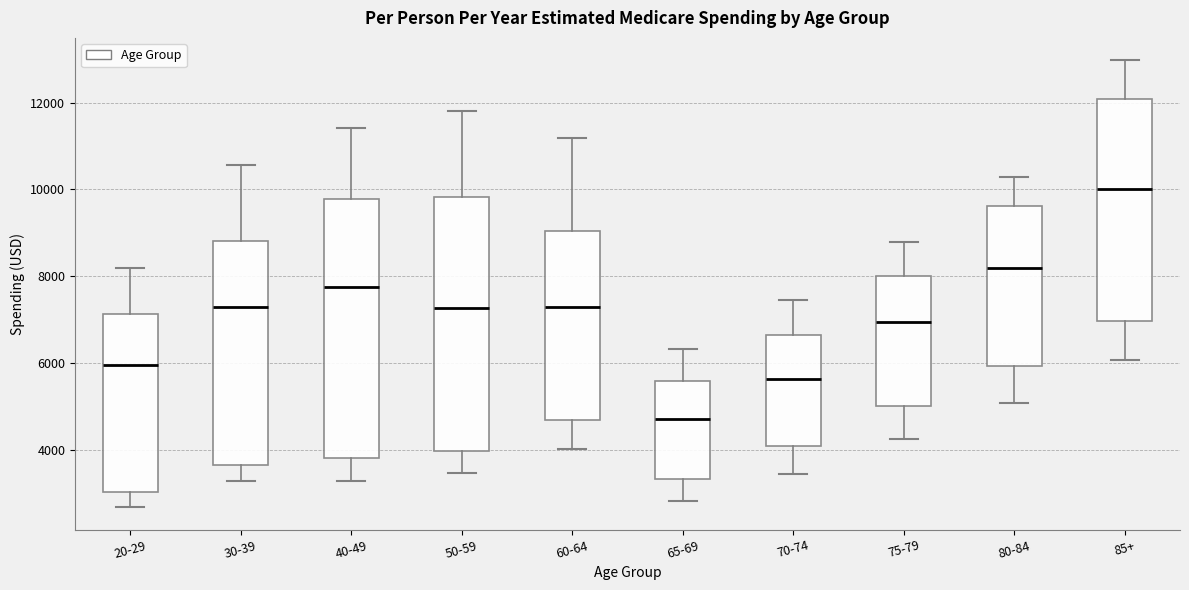

Reading left to right, read every box against the y-axis: the position of its median line, the range the box covers, and the ends of its whiskers. The values are not printed on the chart, so give them approximately, as read against the axis.

20-29: median 6000, box 3000 to 7200, whiskers 2600 to 8200
30-39: median 7200, box 3600 to 8800, whiskers 3200 to 10600
40-49: median 7800, box 3800 to 9800, whiskers 3200 to 11400
50-59: median 7200, box 4000 to 9800, whiskers 3400 to 11800
60-64: median 7200, box 4600 to 9000, whiskers 4000 to 11200
65-69: median 4800, box 3400 to 5600, whiskers 2800 to 6400
70-74: median 5600, box 4000 to 6600, whiskers 3400 to 7400
75-79: median 7000, box 5000 to 8000, whiskers 4200 to 8800
80-84: median 8200, box 6000 to 9600, whiskers 5000 to 10200
85+: median 10000, box 7000 to 12000, whiskers 6000 to 13000